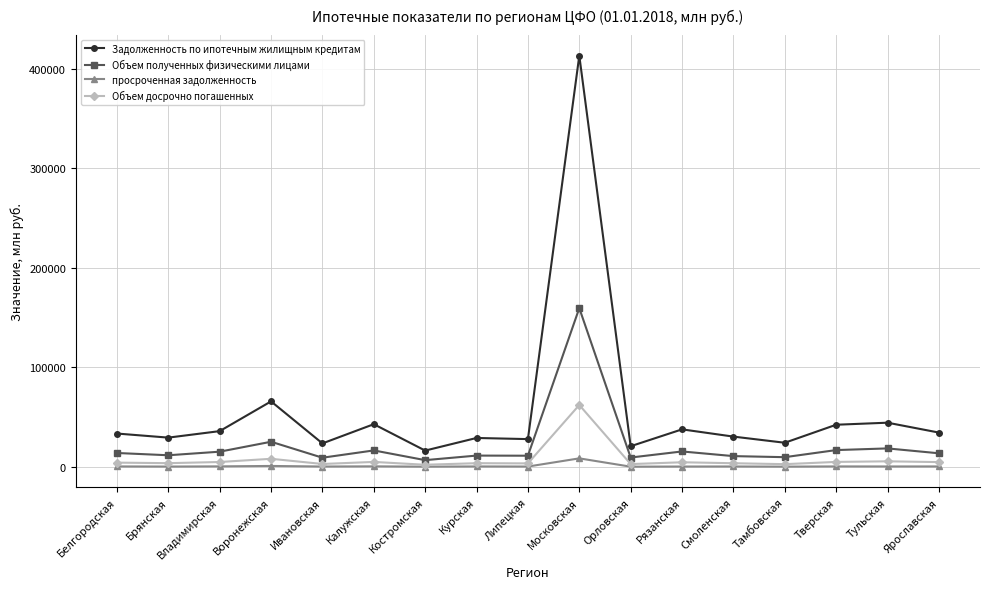

Which series has the largest total across all categories?

Задолженность по ипотечным жилищным кредитам